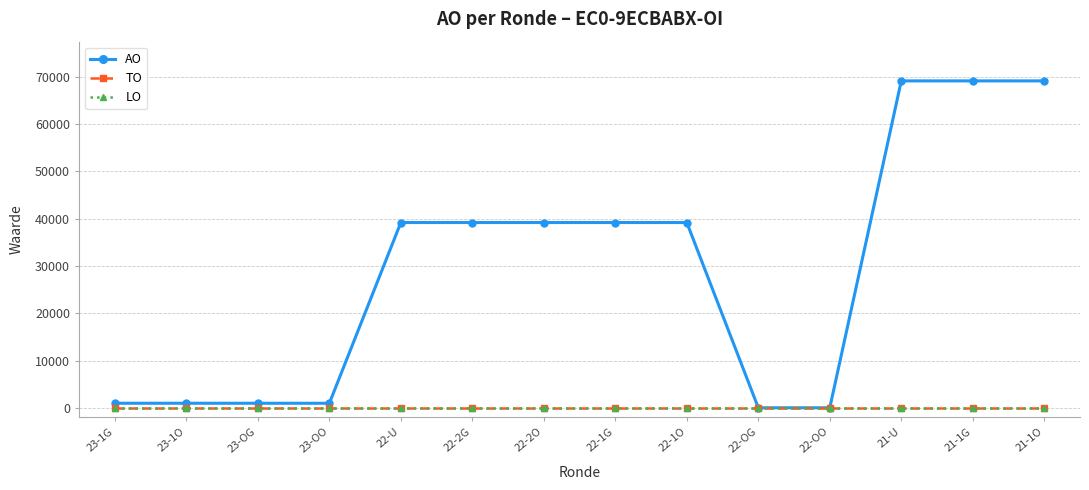

Which series has the widest spread of values?

AO